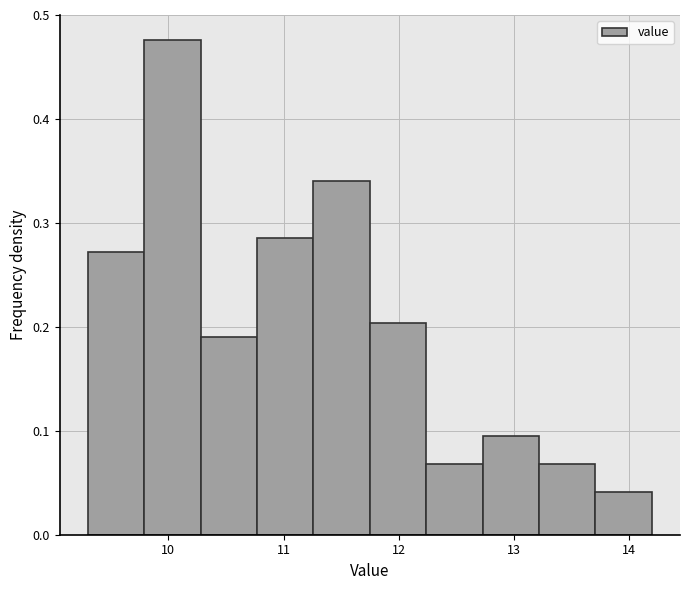

What is the height of the bar covering 9.30 to 9.79 on the x-axis? Neither the bar edges nor the heights are printed on the chart, so give them approximately, as read against the axes.

0.27